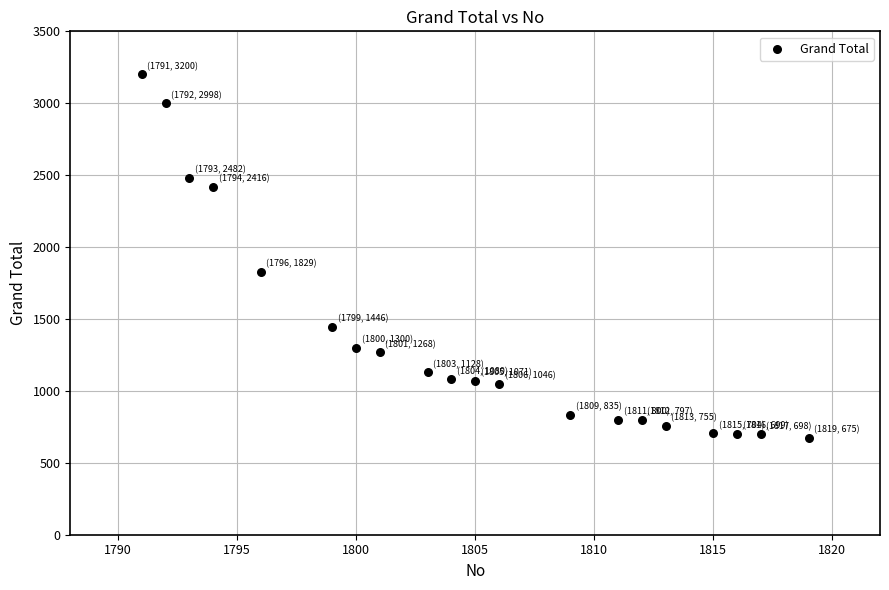

What is the range of Y values (max minus min)?

2525.0